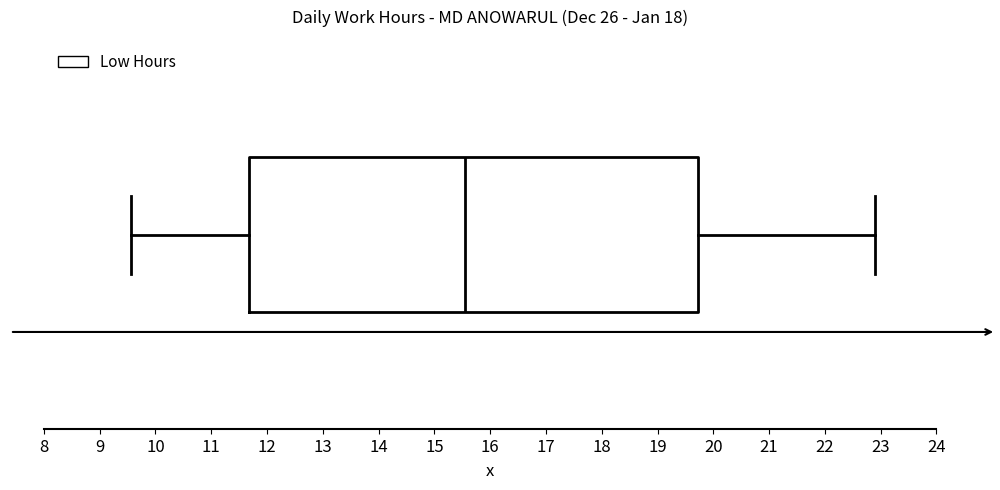

Where does the median line of the box sit on the x-axis? The values are not printed on the chart, so give them approximately, as read against the axis.

15.6